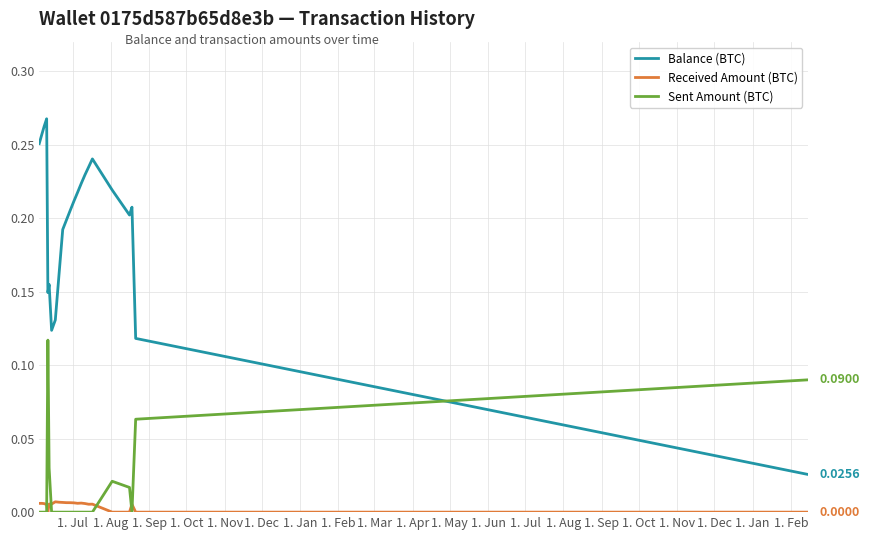

Rank the series by their maximum value, from lowest to highest.

Received Amount (BTC), Sent Amount (BTC), Balance (BTC)